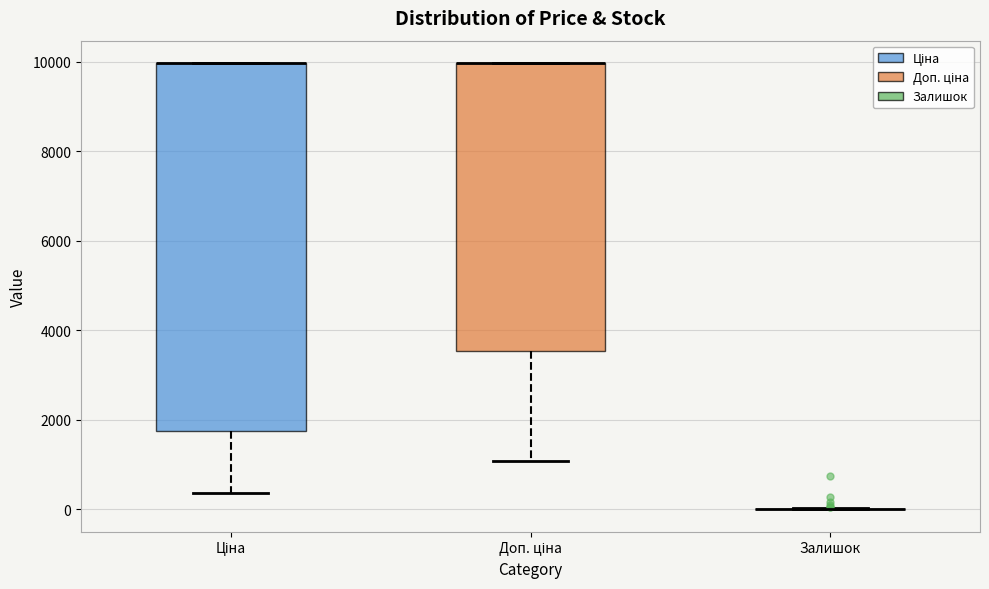

Where does the lower whisker of the box for Ціна end on the y-axis? The values are not printed on the chart, so give them approximately, as read against the axis.

400